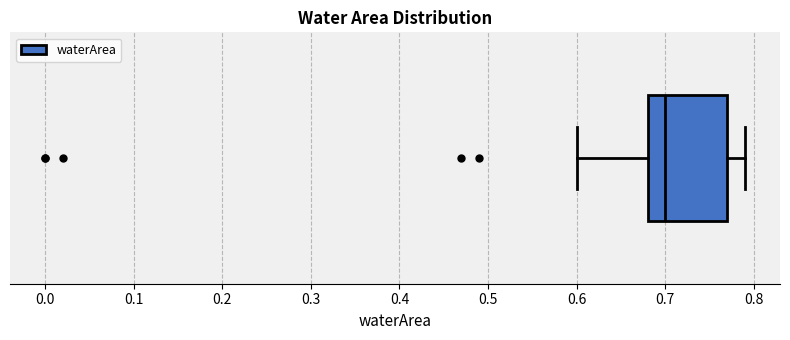

Transcribe this box plot: give where the median line is, the range the box spans, and where the two whiskers end, as read against the x-axis. The values are not printed on the chart, so give them approximately, as read against the axis.

median 0.70, box 0.68 to 0.77, whiskers 0.60 to 0.79